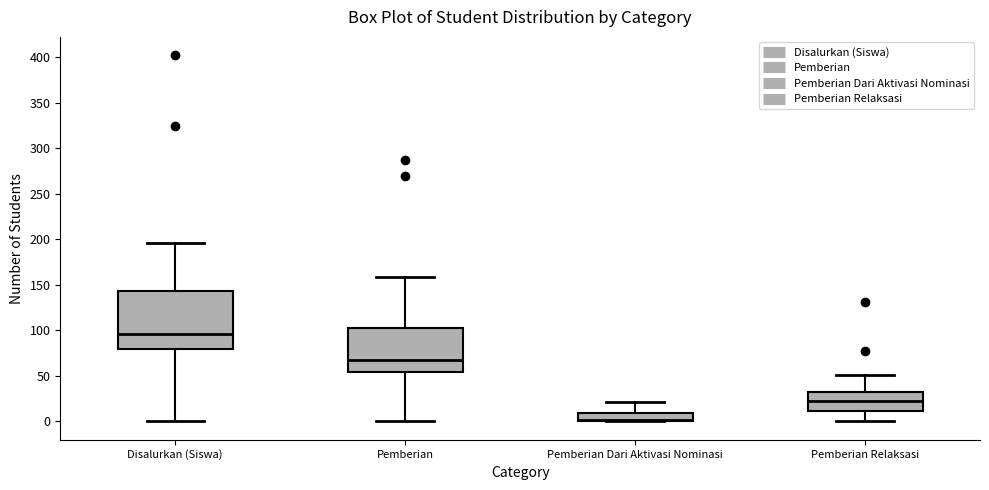

Reading left to right, transcribe this box plot: for each box, give where its median line is, the range the box spans, and where its two whiskers end, as read against the y-axis. The values are not printed on the chart, so give them approximately, as read against the axis.

Disalurkan (Siswa): median 95, box 80 to 145, whiskers 0 to 195
Pemberian: median 65, box 55 to 100, whiskers 0 to 160
Pemberian Dari Aktivasi Nominasi: median 0 (just above the box's lower edge), box 0 to 10, whiskers 0 to 20
Pemberian Relaksasi: median 25, box 10 to 35, whiskers 0 to 50